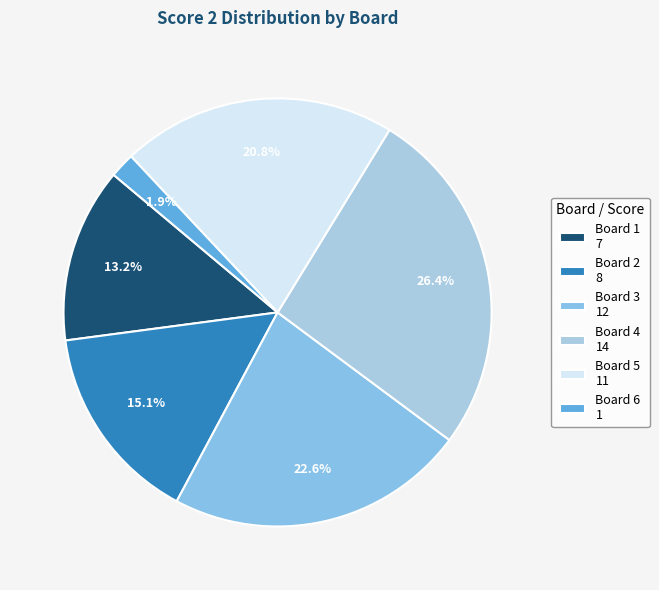

What percentage is the Board 4 slice, to the nearest percent?

26%